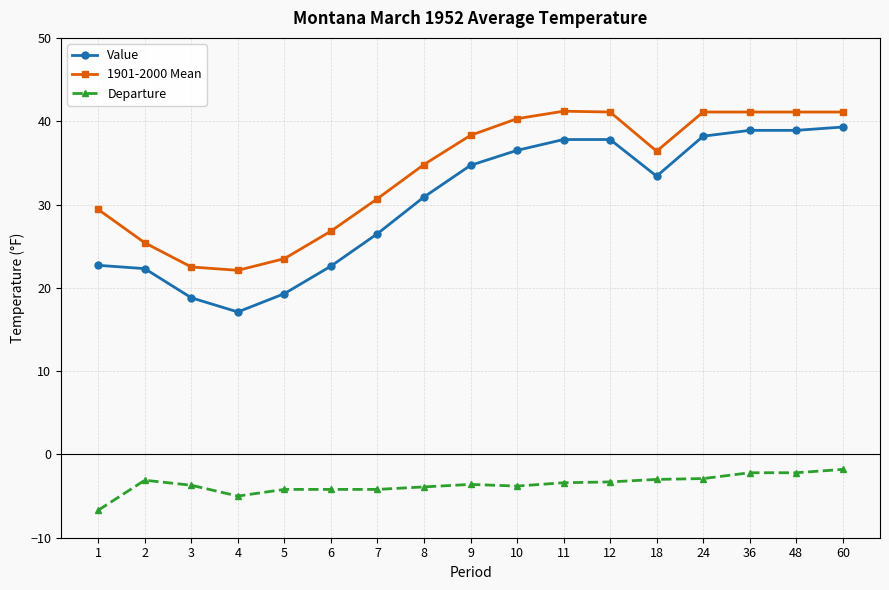

Which series has the largest total across all categories?

1901-2000 Mean